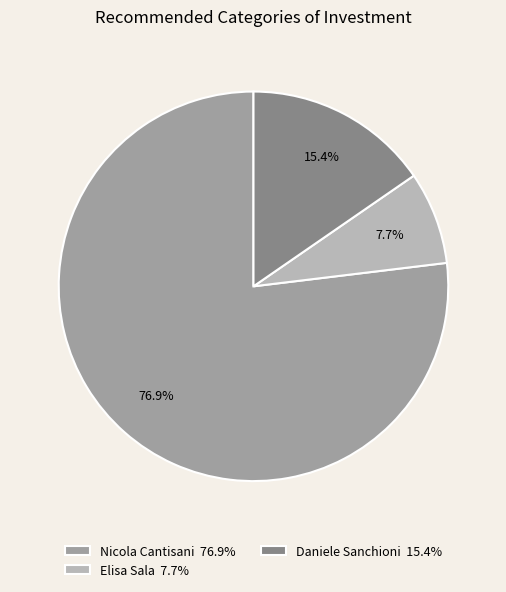

To the nearest percent, what percentage of the pie is Elisa Sala?

8%